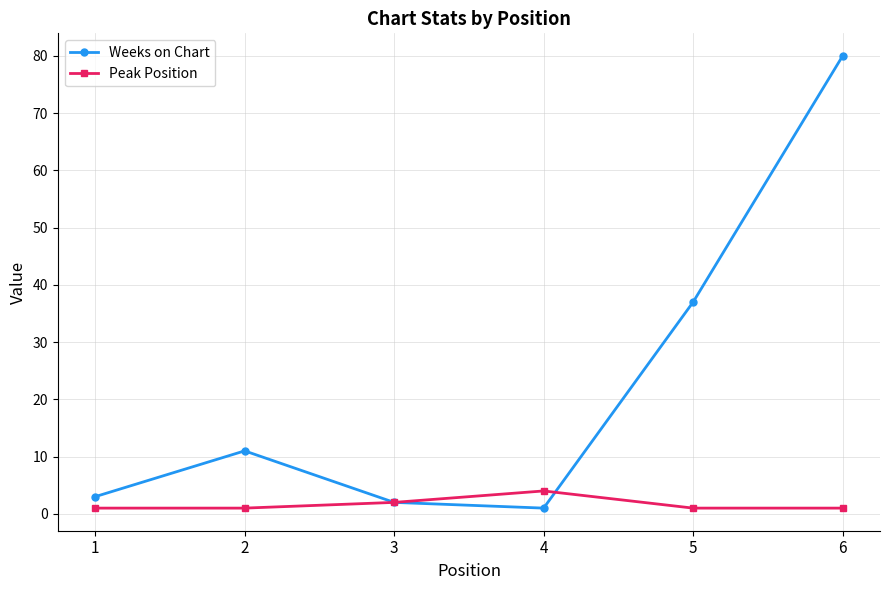

How many lines are shown in the chart?

2